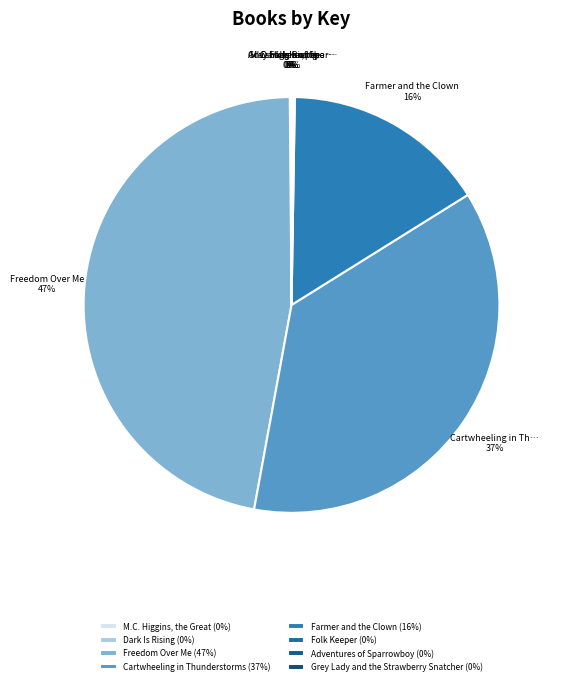

How many segments does this pie chart have?

8